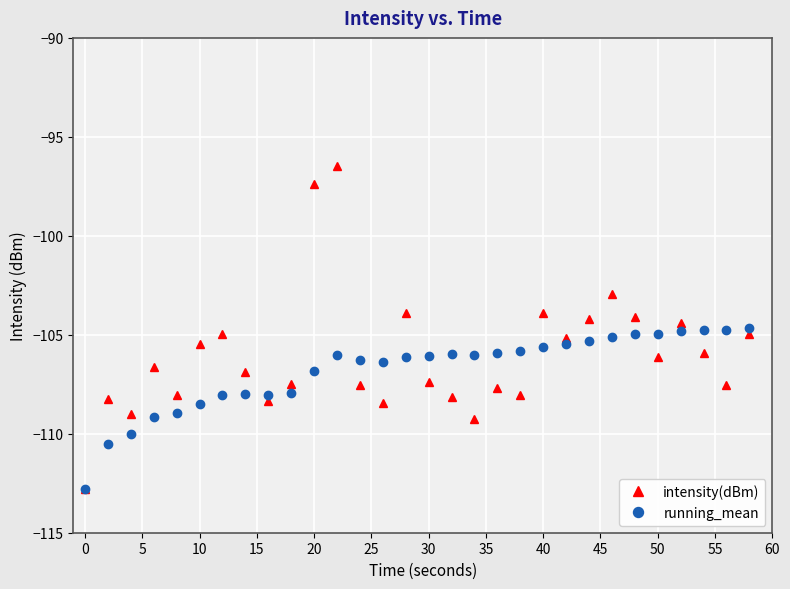

What is the value of the running_mean point at the 13th from the left?

-106.3